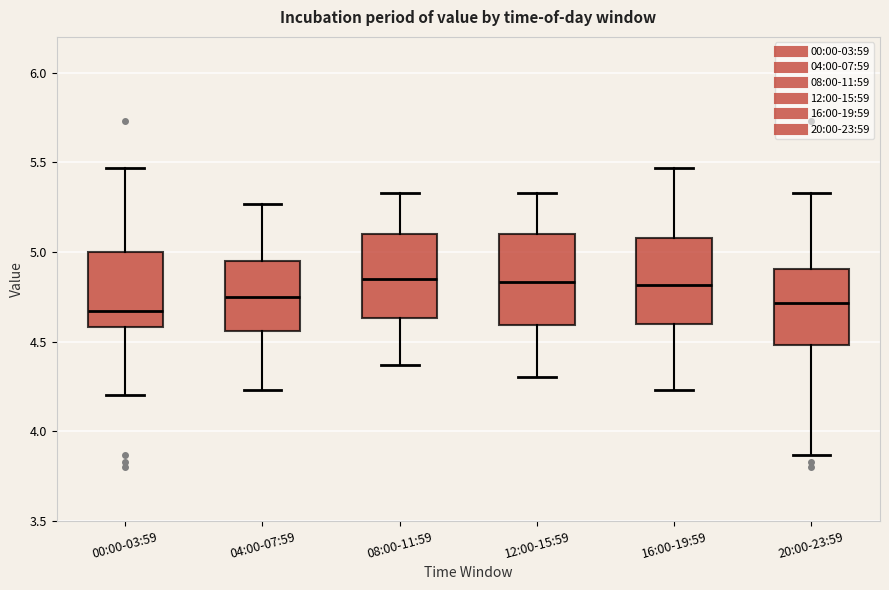

Where is the upper edge of the box for 08:00-11:59 on the y-axis? The values are not printed on the chart, so give them approximately, as read against the axis.

5.10